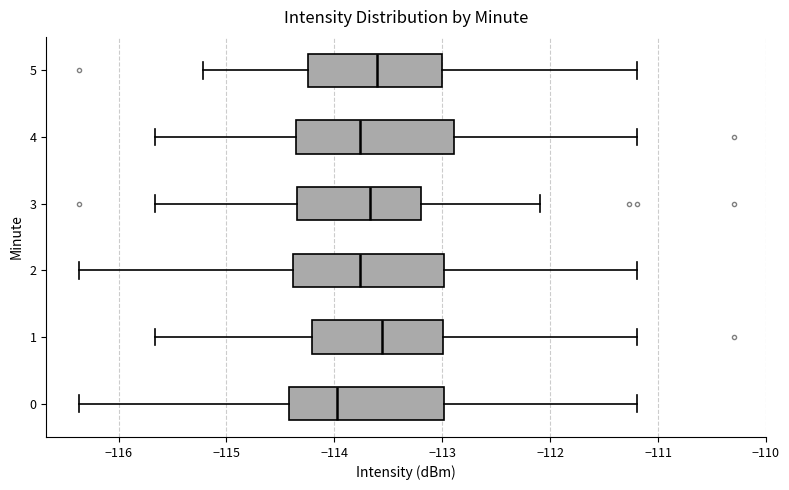

Reading bottom to top, transcribe this box plot: for each box, give where its median line is, the range the box spans, and where its two whiskers end, as read against the x-axis. The values are not printed on the chart, so give them approximately, as read against the axis.

0: median -114.0, box -114.4 to -113.0, whiskers -116.4 to -111.2
1: median -113.6, box -114.2 to -113.0, whiskers -115.7 to -111.2
2: median -113.8, box -114.4 to -113.0, whiskers -116.4 to -111.2
3: median -113.7, box -114.3 to -113.2, whiskers -115.7 to -112.1
4: median -113.8, box -114.4 to -112.9, whiskers -115.7 to -111.2
5: median -113.6, box -114.2 to -113.0, whiskers -115.2 to -111.2